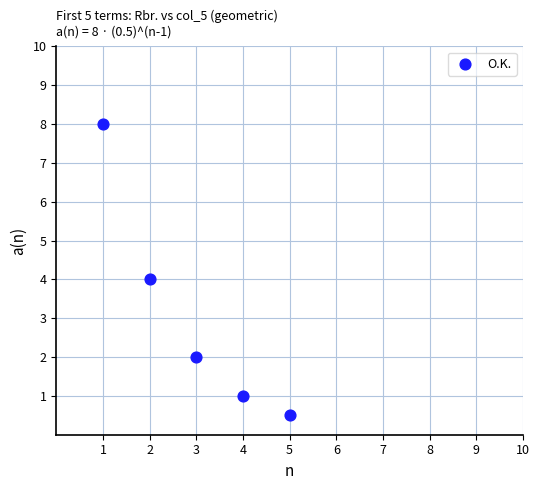

What is the average Y value?

3.1